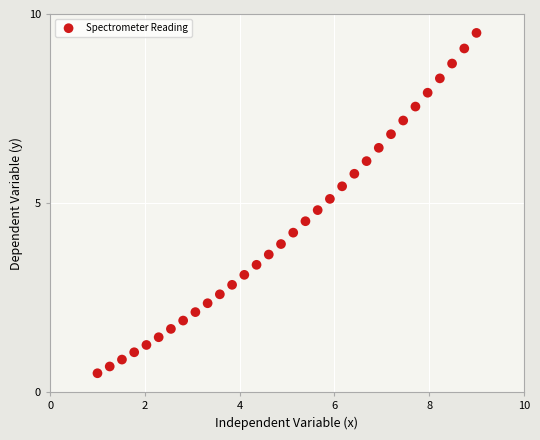

What is the range of X values (max minus min)?

8.0